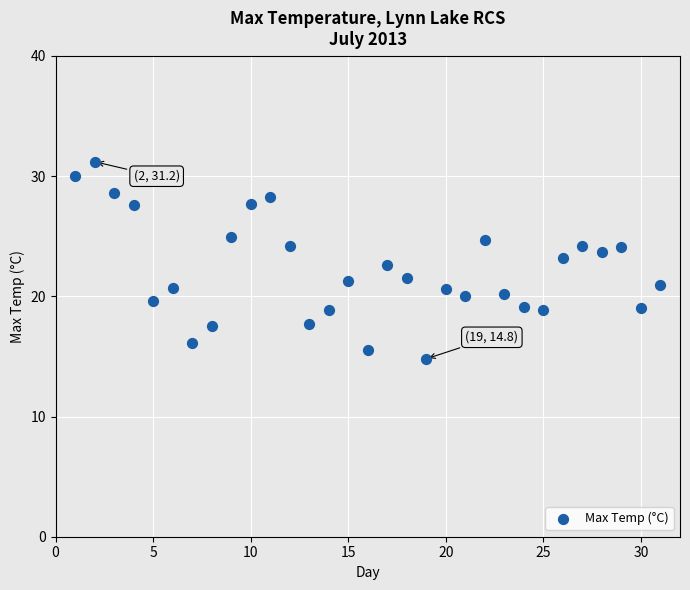

What is the range of X values (max minus min)?

30.0